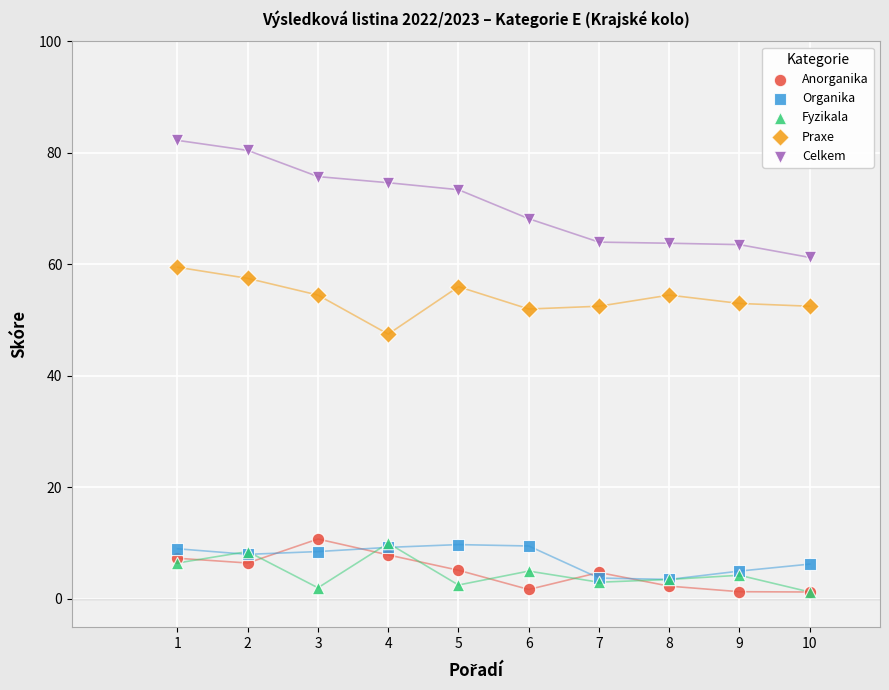

Across all series, what Y value is closest to 41?

47.5